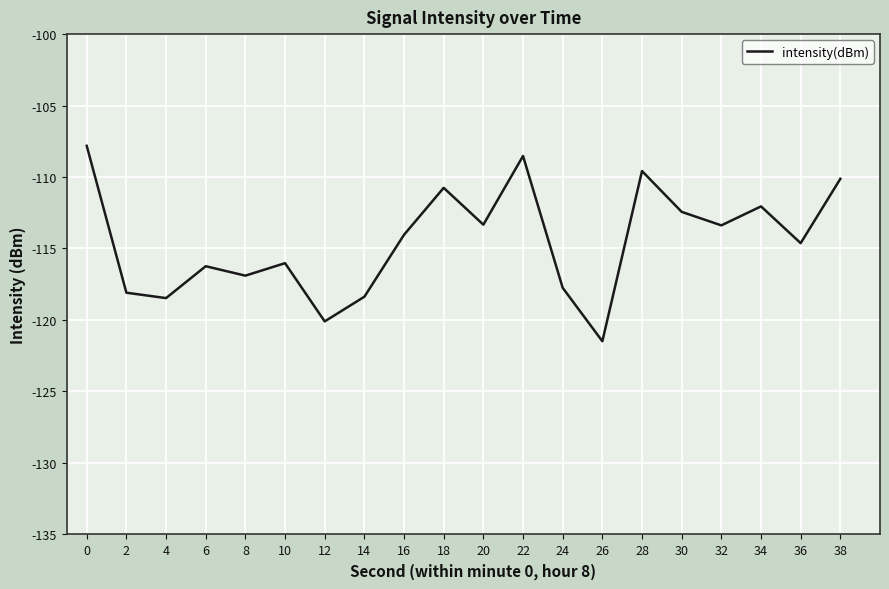

What is the change in value from 26 to 32?

+8.1